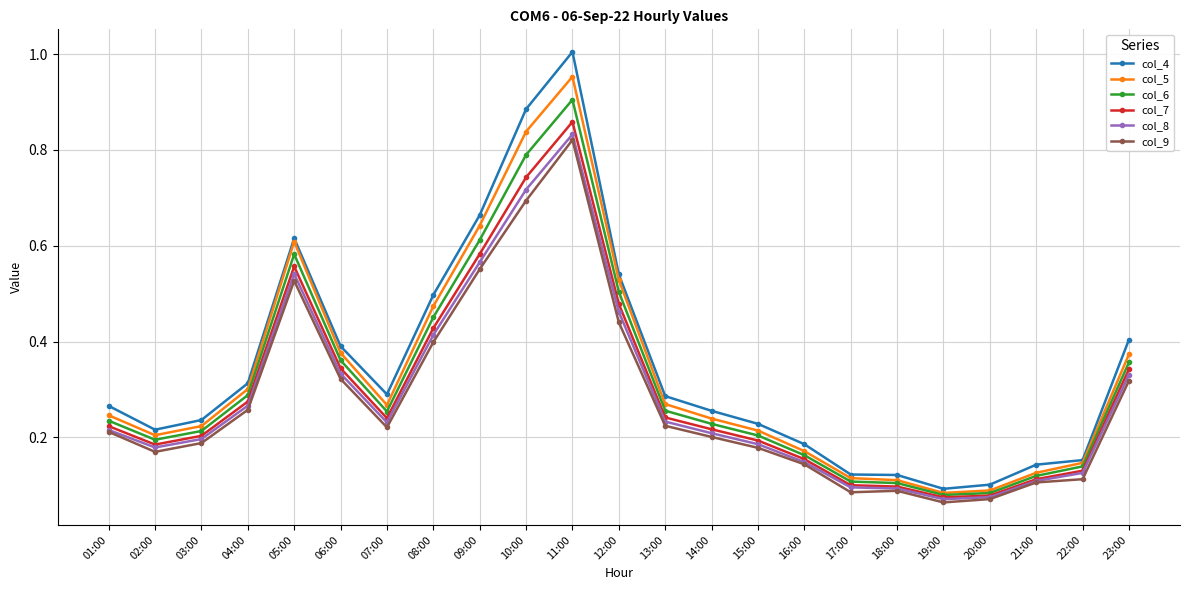

Which category has the highest value in the col_5 series?

11:00